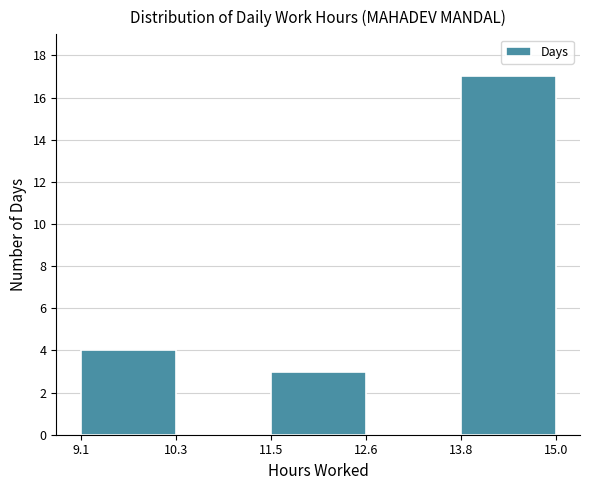

Reading left to right, transcribe this chart: for each bar, give the range it covers on the x-axis and its height. The values are not printed on the chart, so give them approximately, as read against the axis.

9.1 to 10.3: 4
10.3 to 11.5: 0
11.5 to 12.6: 3
12.6 to 13.8: 0
13.8 to 15.0: 17